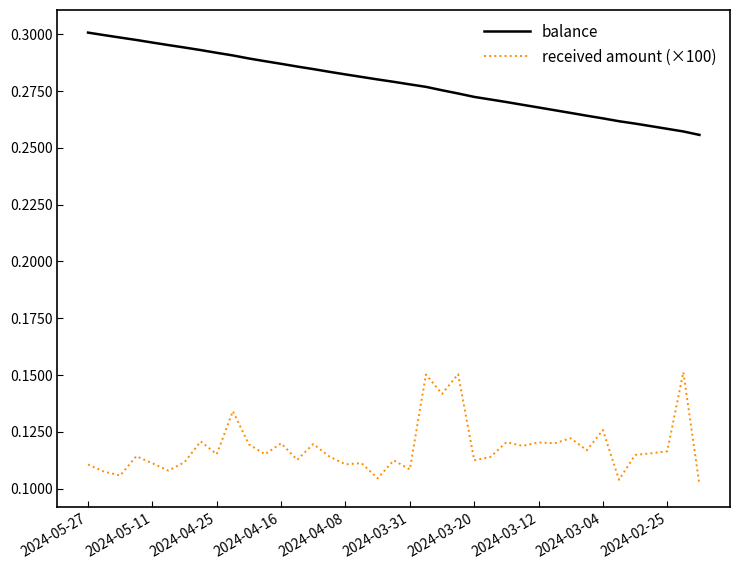

True or false: received amount (×100) and balance cross at least once.

False